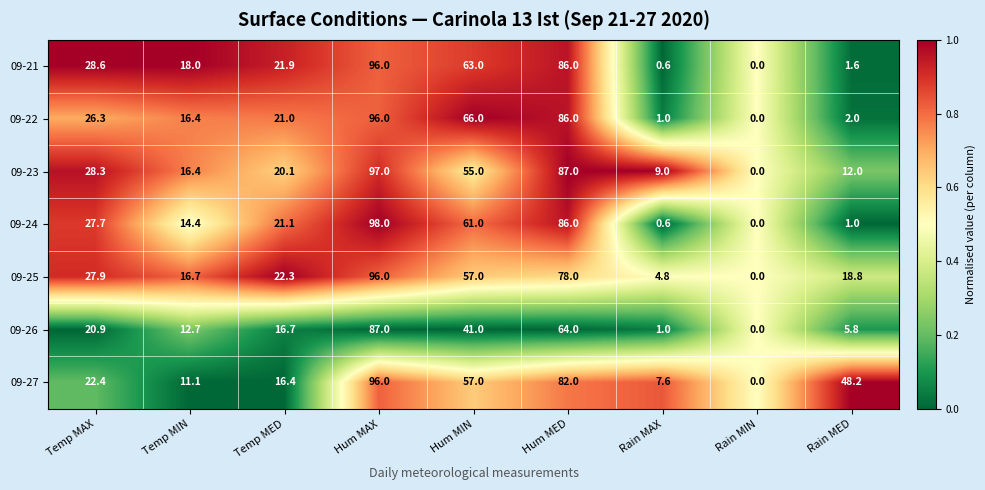

The 09-24 series shows 1.5 at Rain MED. True or false?

False